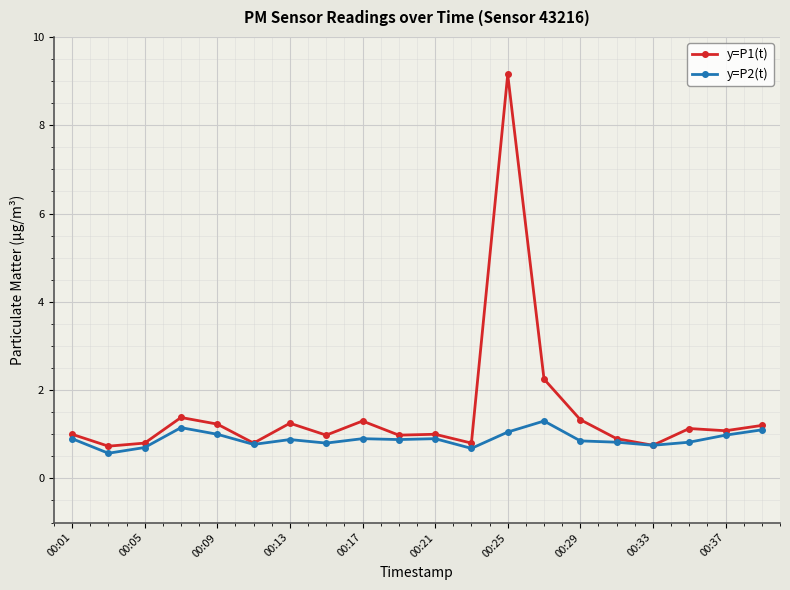

Rank the series by their maximum value, from highest to lowest.

y=P1(t), y=P2(t)